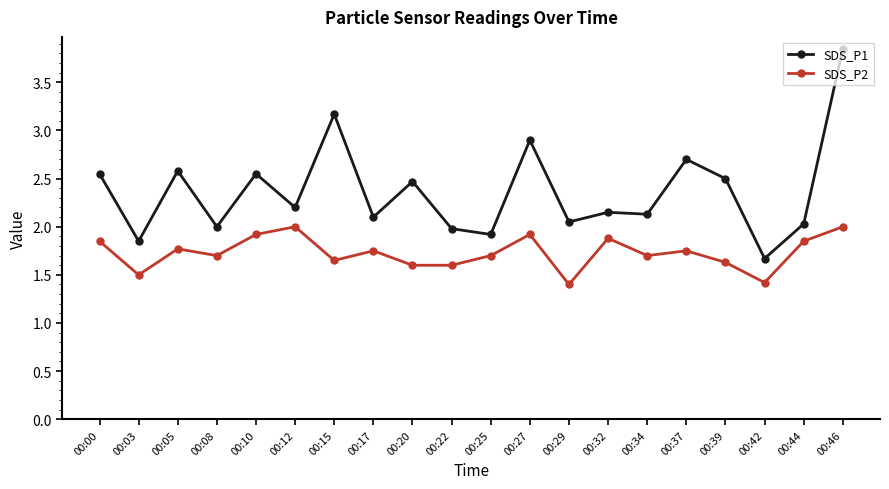

What is the difference between the SDS_P1 values at 00:05 and 00:25?

0.7